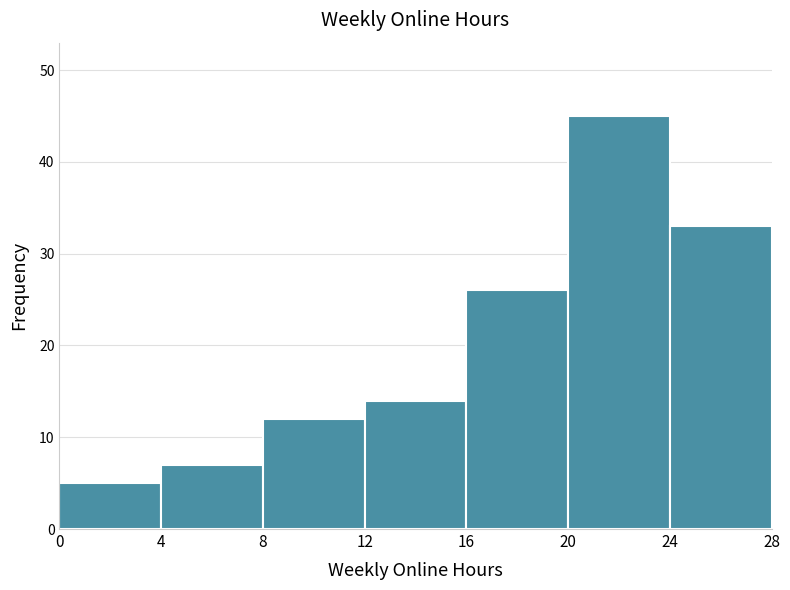

How tall is the bar that spans 24 to 28 on the x-axis? The values are not printed on the chart, so give them approximately, as read against the axis.

33